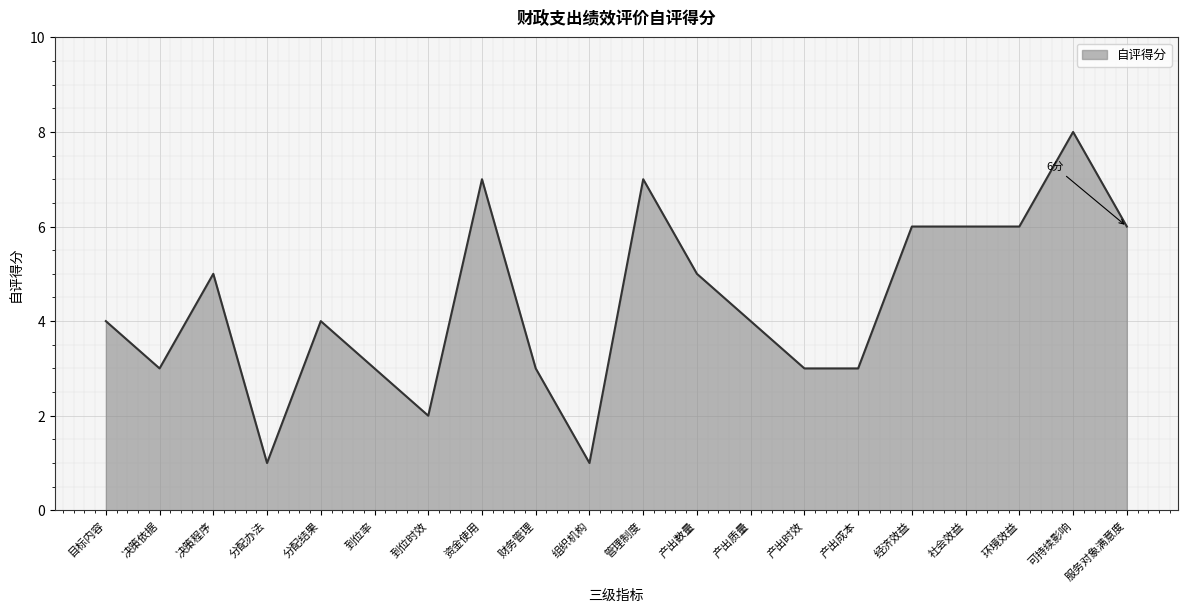

What is the sum of the values at 分配结果 and 服务对象满意度?

10